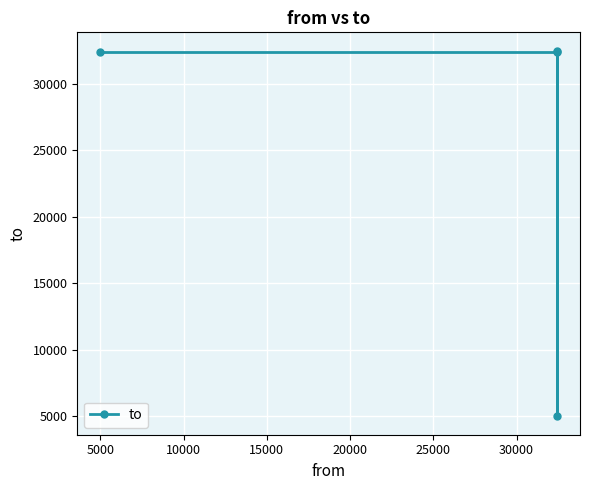

How many values exceed 32430?

1